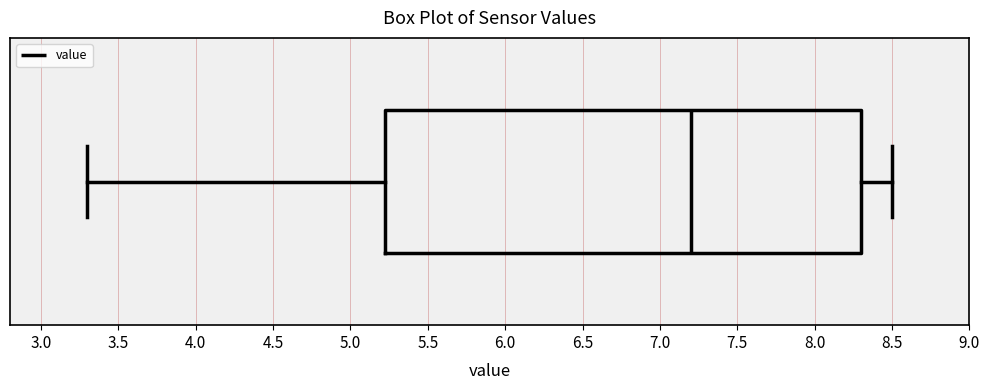

Where is the right edge of the box on the x-axis? The values are not printed on the chart, so give them approximately, as read against the axis.

8.30